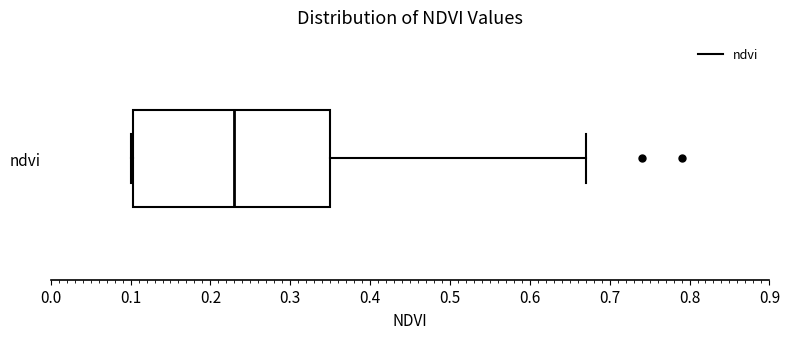

Read this box plot against the x-axis: the position of the median line, the range covered by the box, and the ends of both whiskers. The values are not printed on the chart, so give them approximately, as read against the axis.

median 0.23, box 0.10 to 0.35, whiskers 0.10 to 0.67